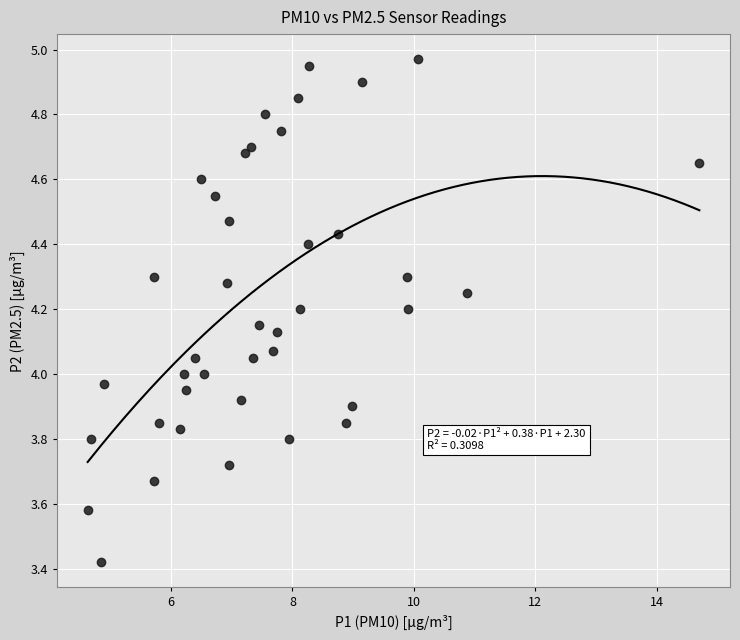

What is the range of X values (max minus min)?

10.1